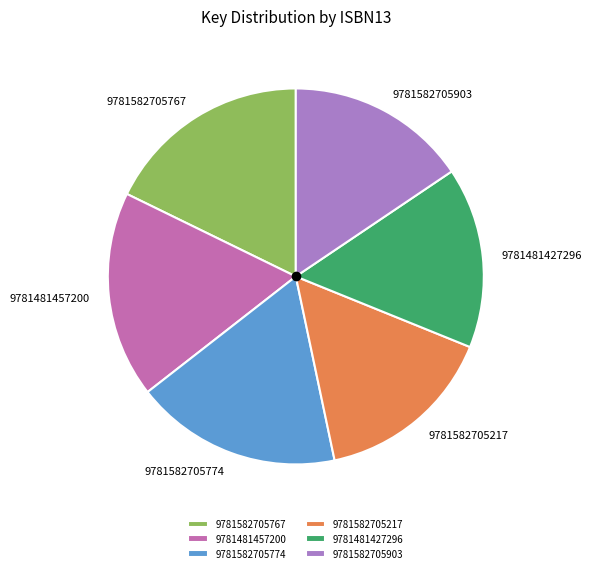

Is it true that 9781481427296 is 22% of the pie?

False